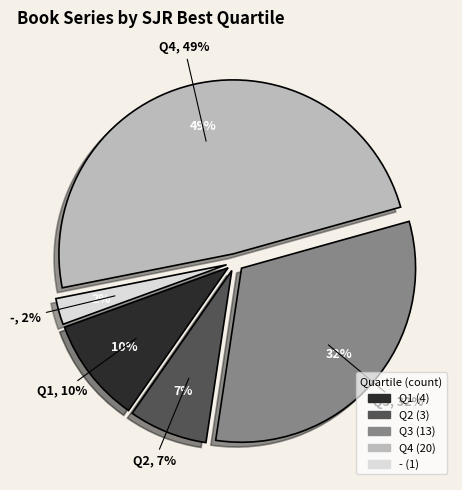

To the nearest percent, what is the difference between the largest and smallest slice percentages?

46%